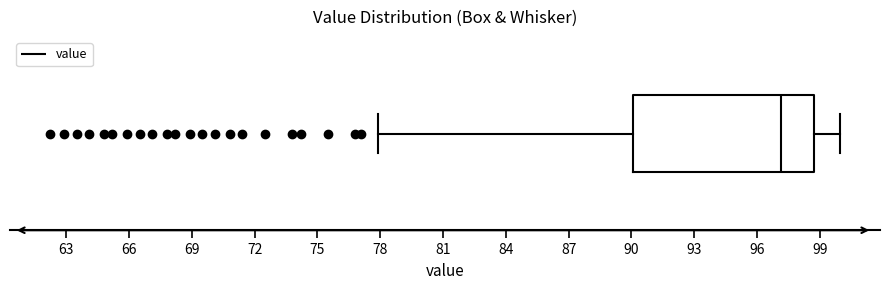

Where does the median line of the box sit on the x-axis? The values are not printed on the chart, so give them approximately, as read against the axis.

97.0